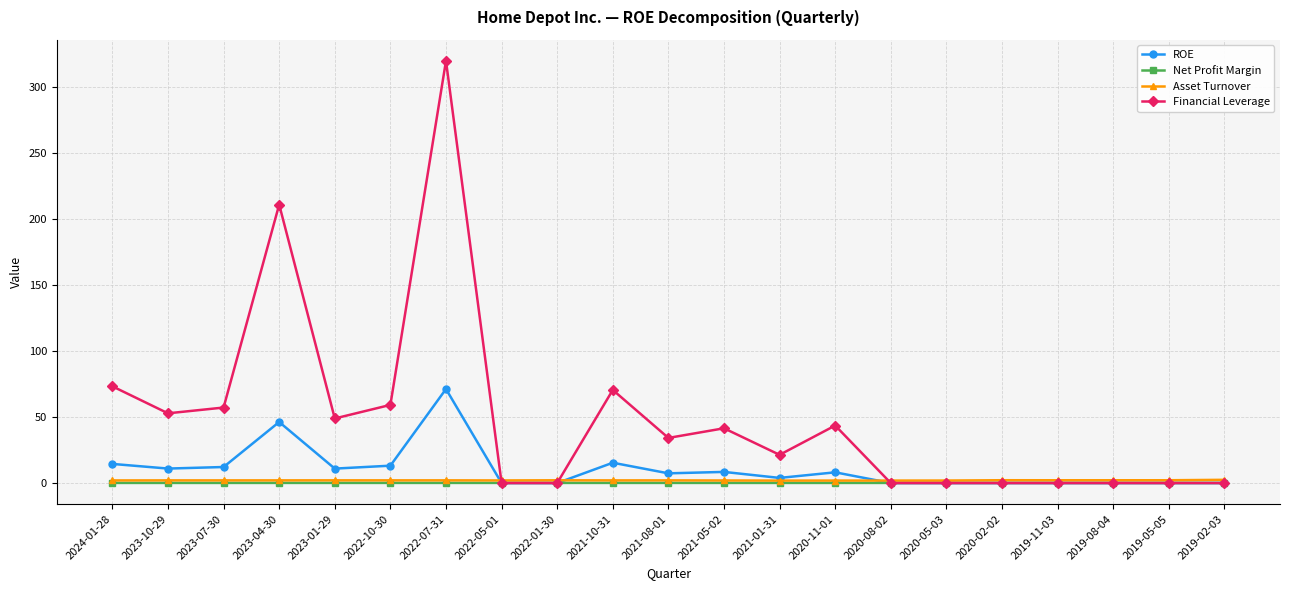

Where does the ROE series first go above 7?

2024-01-28